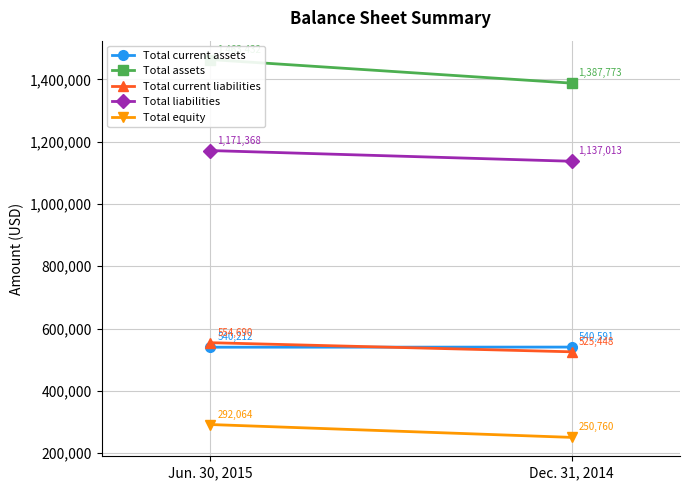

Rank the series at Jun. 30, 2015 from highest to lowest value.

Total assets, Total liabilities, Total current liabilities, Total current assets, Total equity